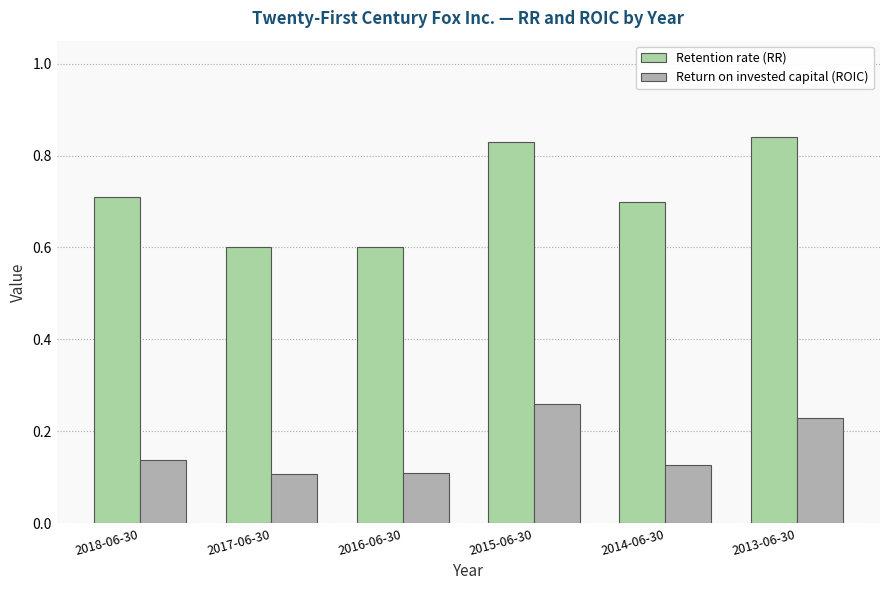

Does the chart contain stacked bars?

No